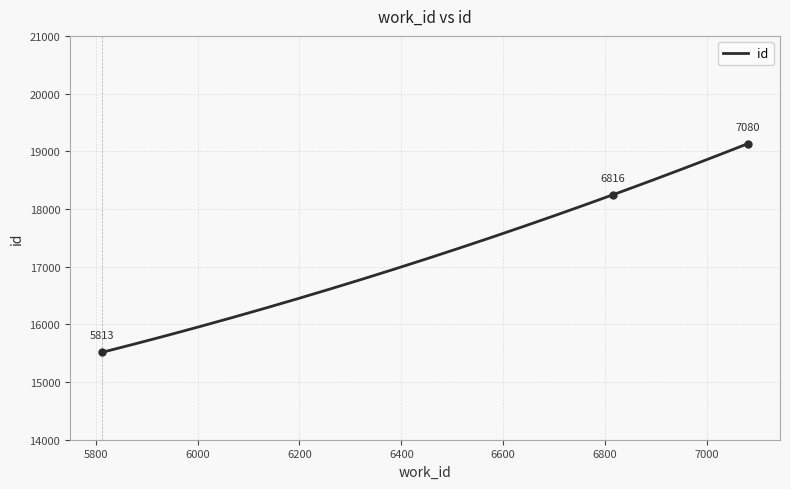

Reading right to left, extract all data points from this chart.

19131	18248	15516